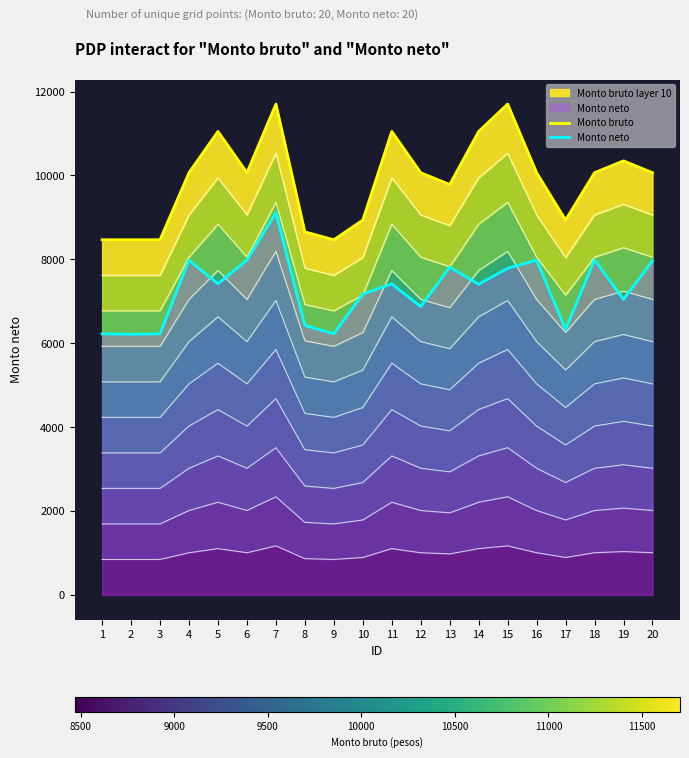

At which category is the sum across all series the highest?

7